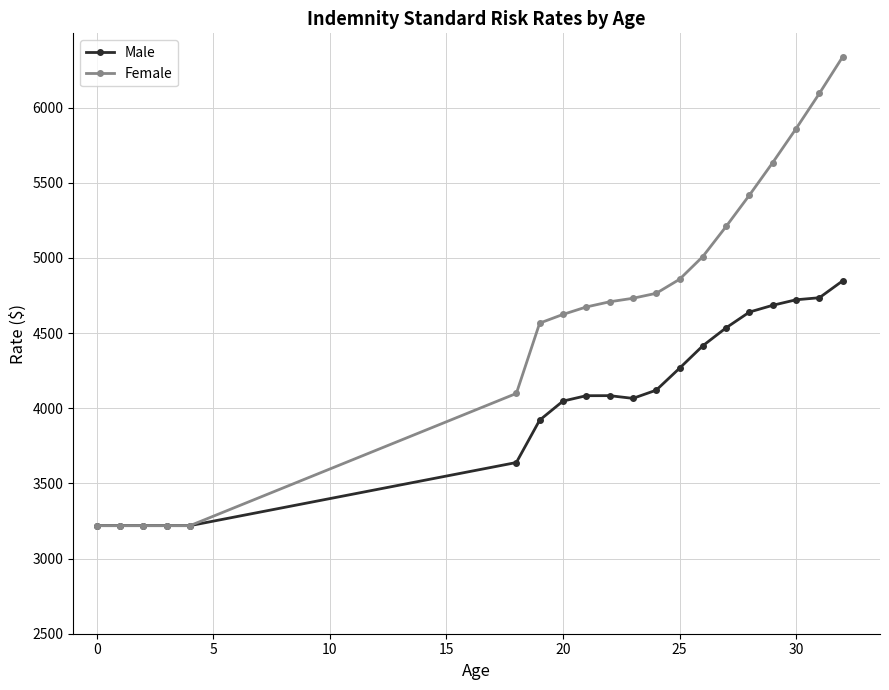

List the series in order of their peak value, lowest first.

Male, Female